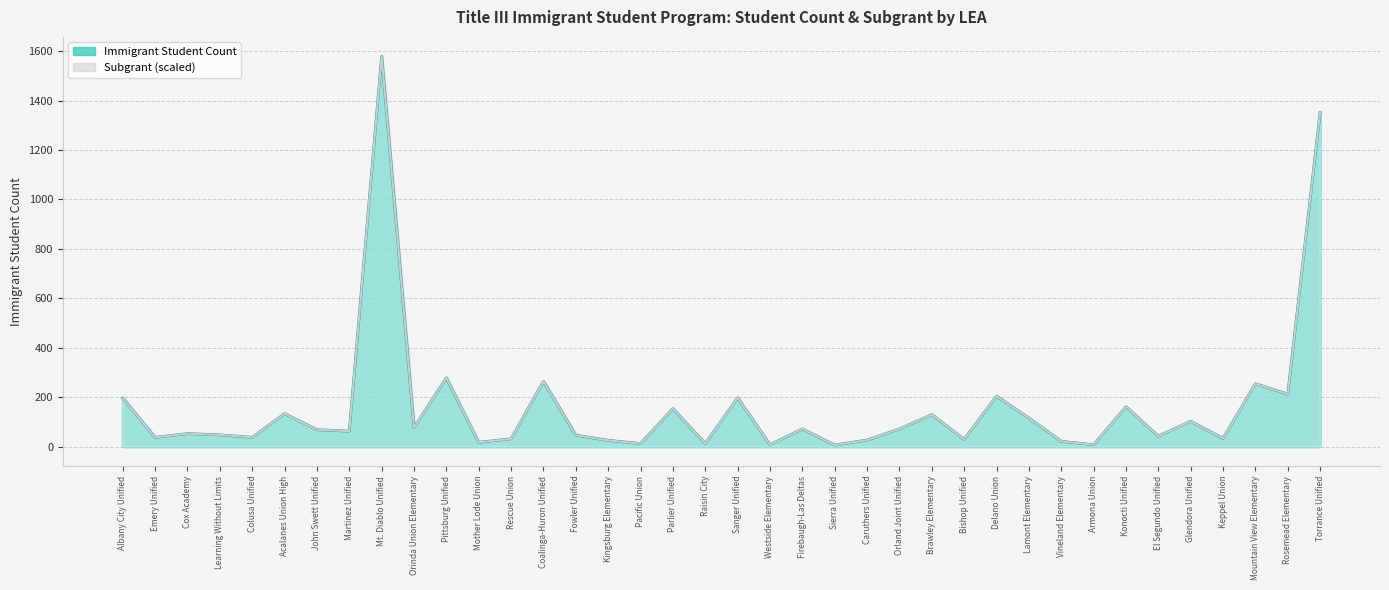

Which category has the highest value across all series?

Mt. Diablo Unified